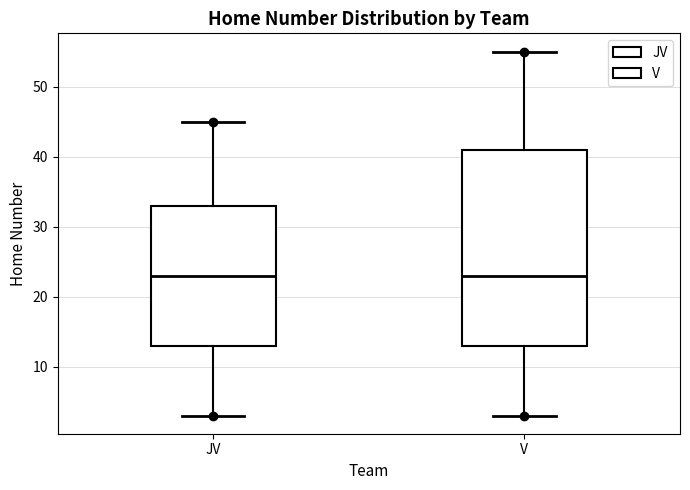

Reading left to right, transcribe this box plot: for each box, give where its median line is, the range the box spans, and where its two whiskers end, as read against the y-axis. The values are not printed on the chart, so give them approximately, as read against the axis.

JV: median 23, box 13 to 33, whiskers 3 to 45
V: median 23, box 13 to 41, whiskers 3 to 55